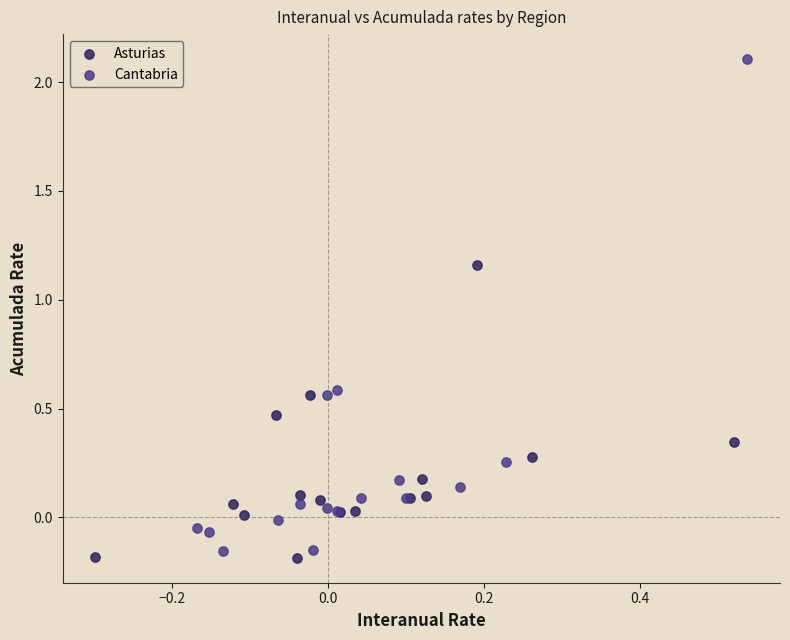

Which series contains the highest Y value?

Cantabria